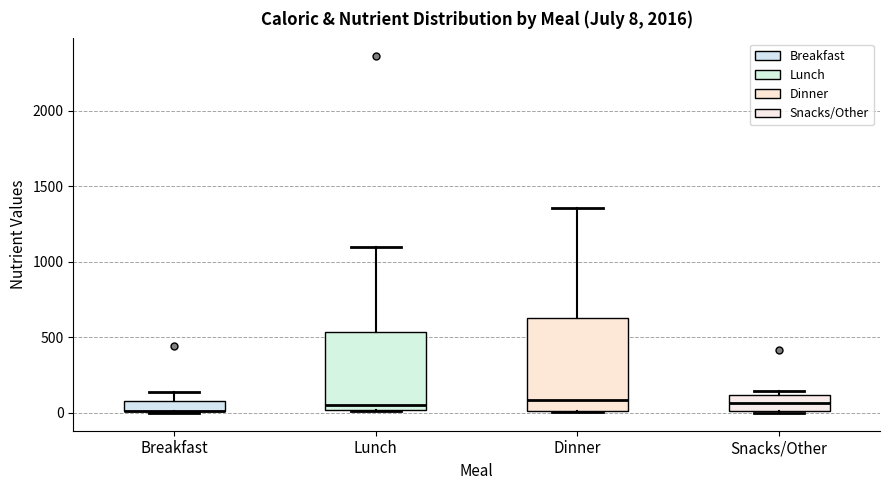

Which box is the tallest, from its lower edge to its upper edge?

Dinner